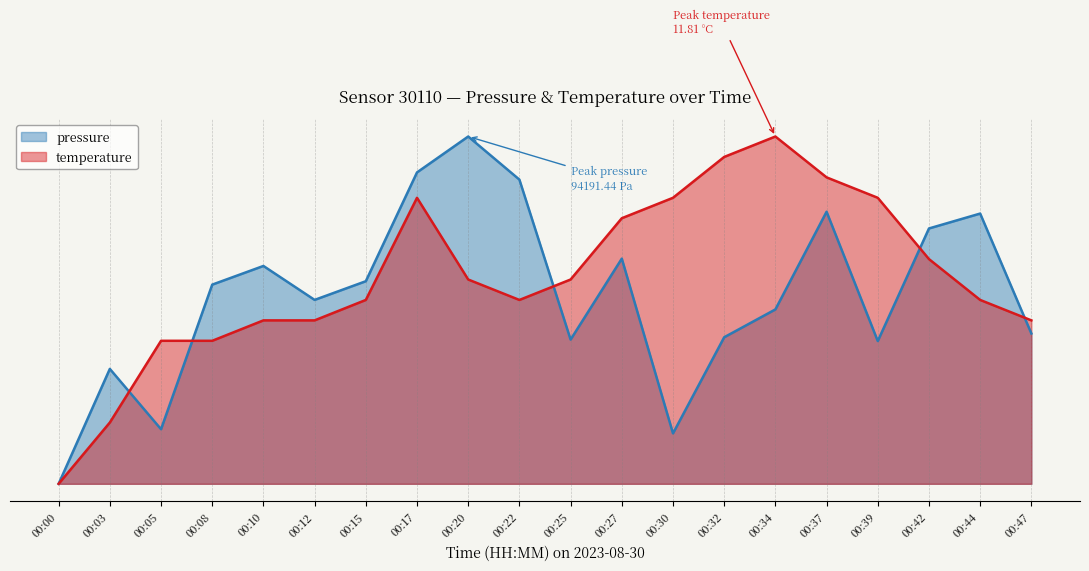

Which series ends up on top after the final intersection of pressure and temperature?

temperature